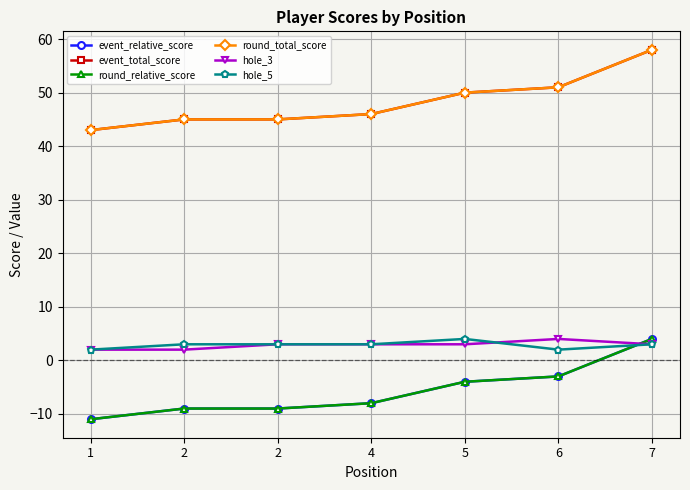

What is the total value across all series at 4?

82